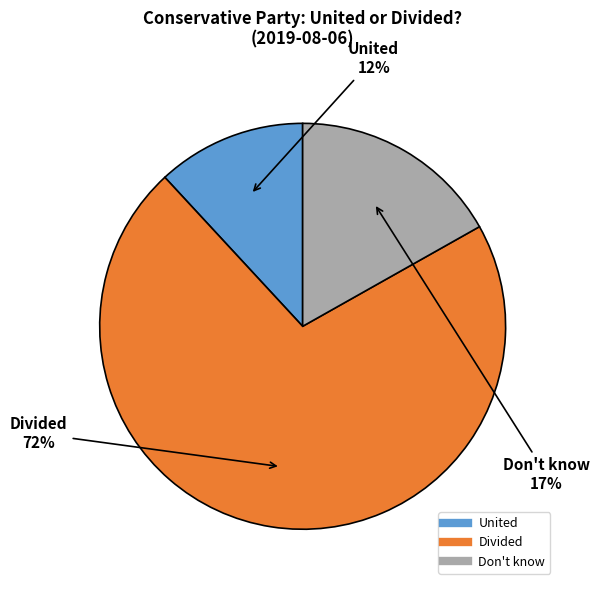

Count the number of slices in the pie.

3